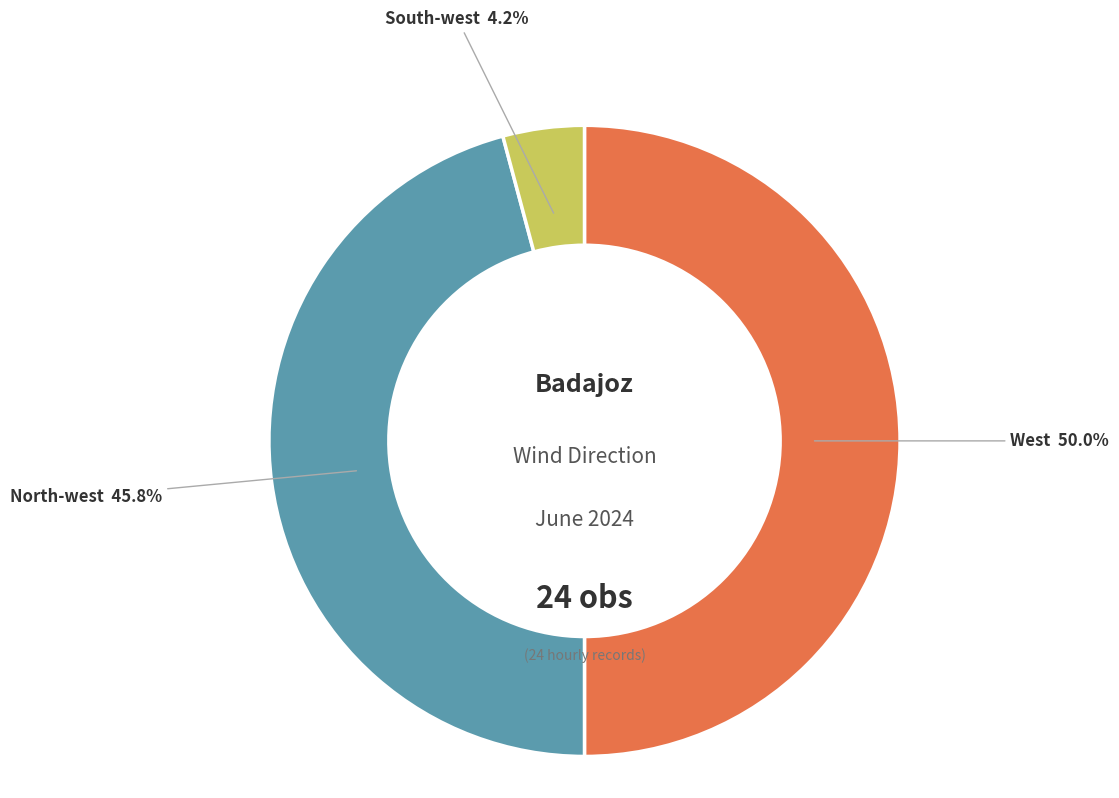

Which category has the smallest portion of the pie?

South-west